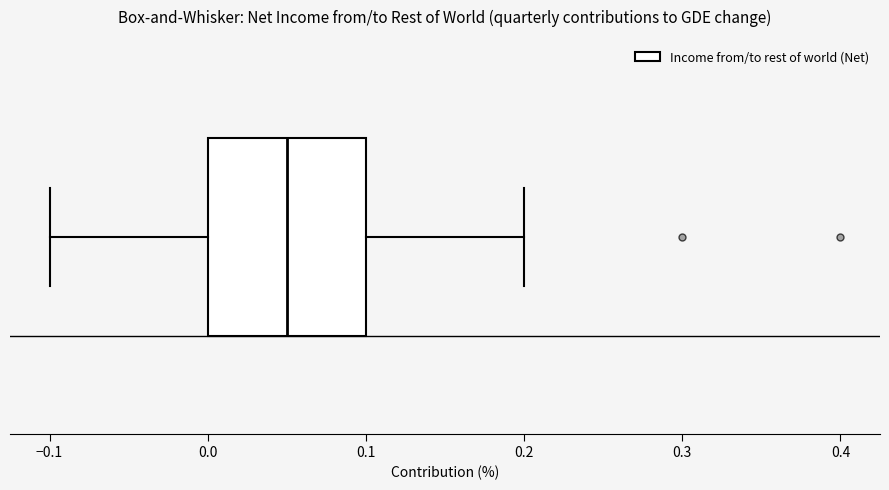

Transcribe this box plot: give where the median line is, the range the box spans, and where the two whiskers end, as read against the x-axis. The values are not printed on the chart, so give them approximately, as read against the axis.

median 0.05, box 0.00 to 0.10, whiskers -0.10 to 0.20